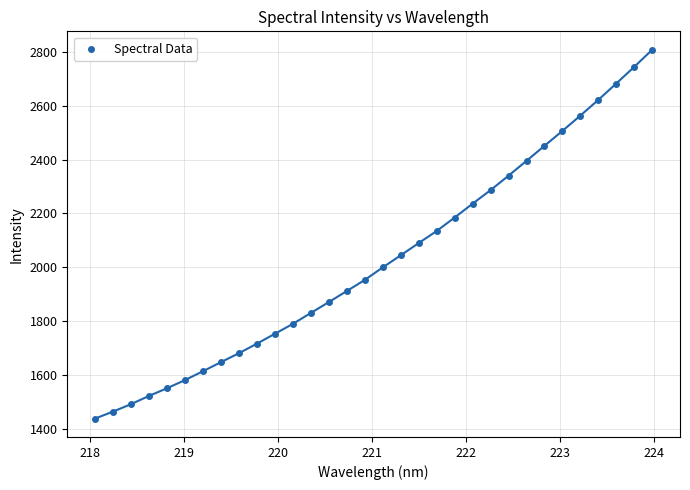

What is the range of Y values (max minus min)?

1369.5